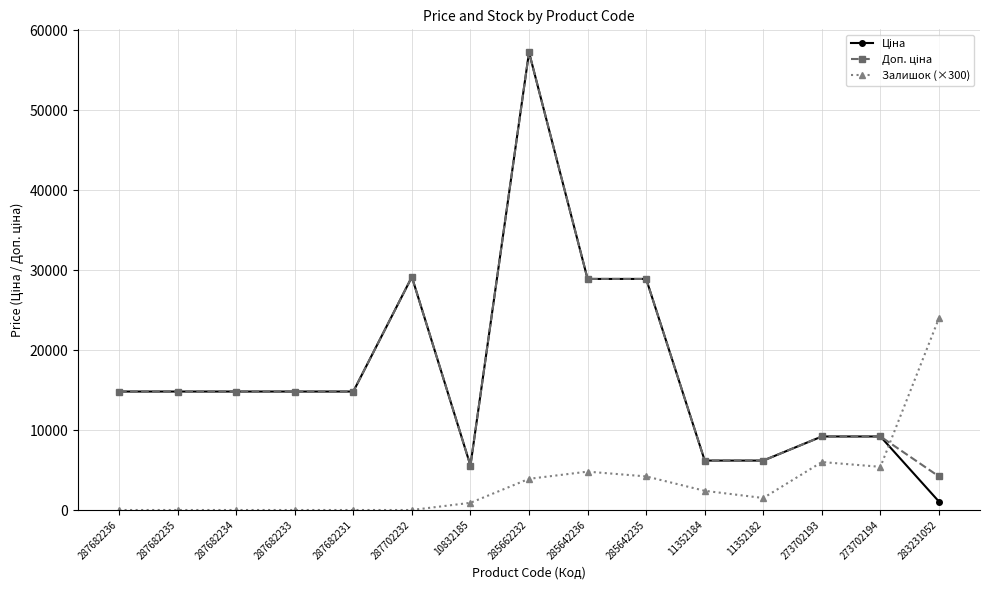

The Залишок (×300) series shows 2400.0 at 11352184. True or false?

True